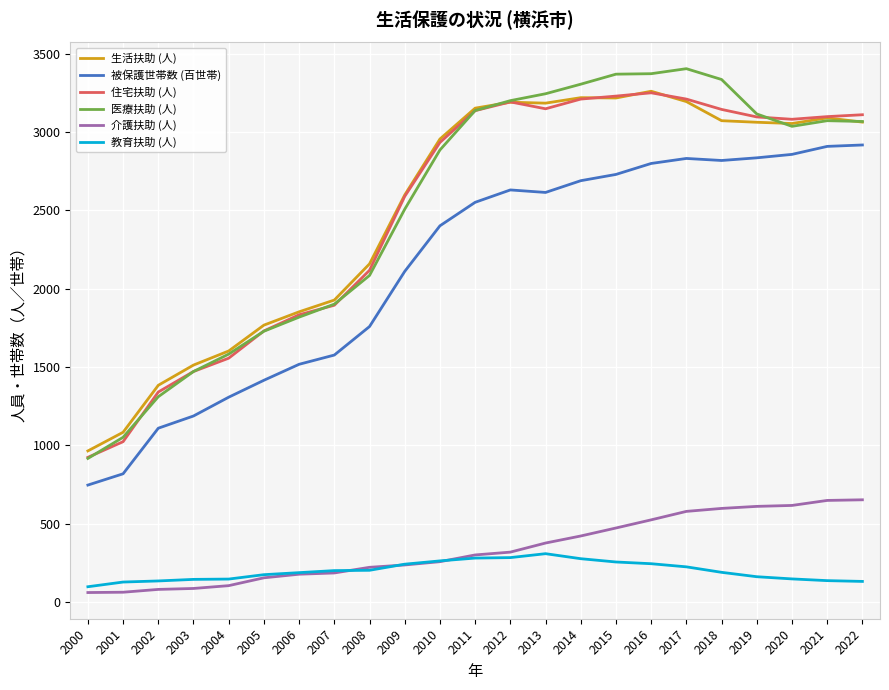

Where does the 教育扶助 (人) series first go above 189?

2007